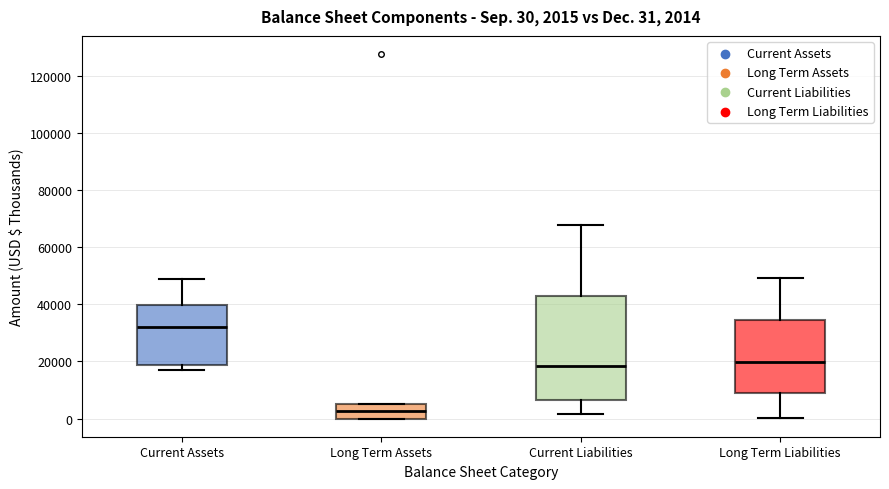

Which box's median line is the highest?

Current Assets